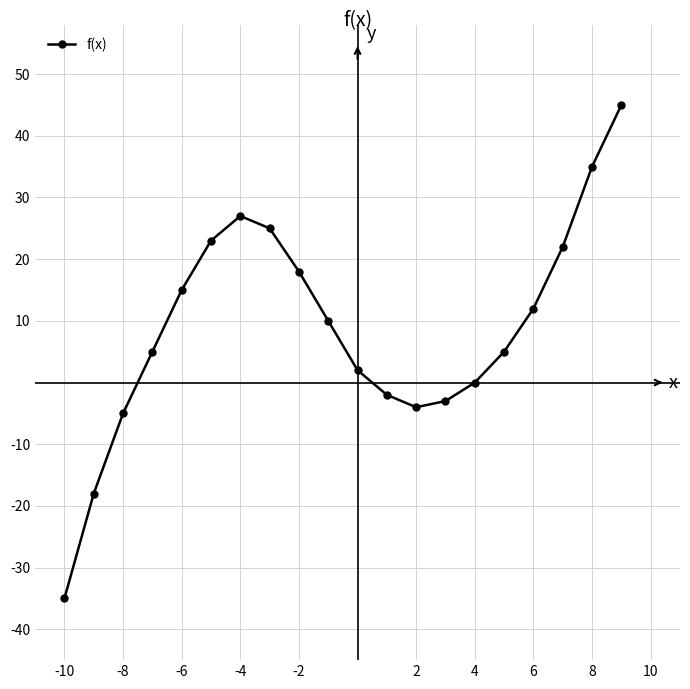

Reading left to right, transcribe all the data shown in this chart.

-35	-18	-5	5	15	23	27	25	18	10	2	-2	-4	-3	0	5	12	22	35	45